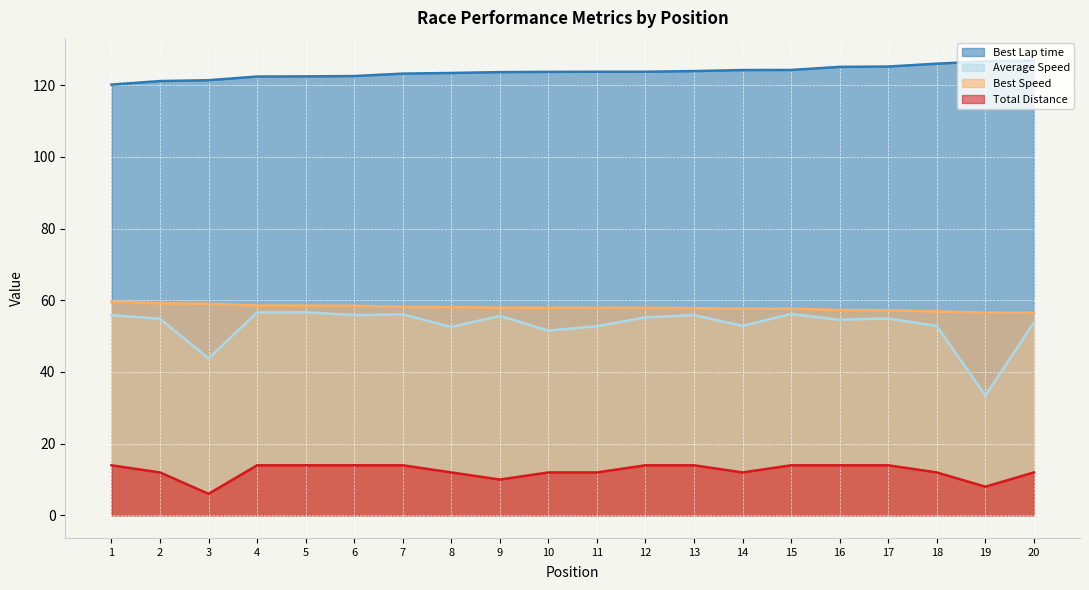

The Total Distance series shows 19.2 at 4. True or false?

False